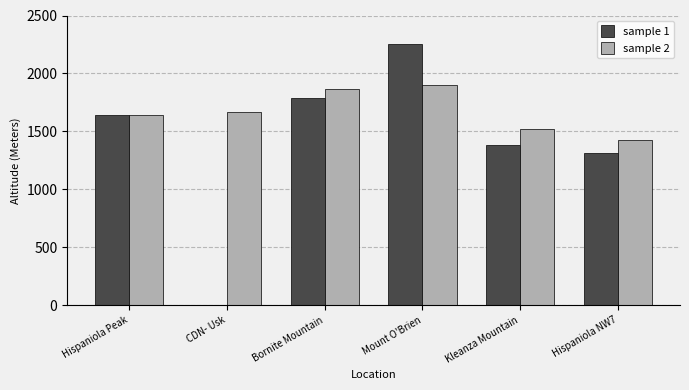

What is the sum of all sample 1 values?

8390